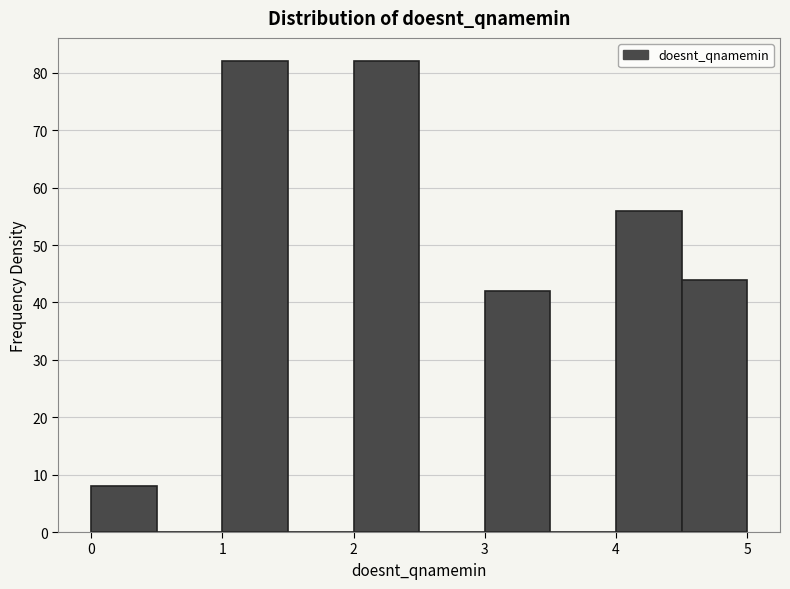

Reading left to right, list every bar in this chart as the range it spans on the x-axis followed by its height. The values are not printed on the chart, so give them approximately, as read against the axis.

0.0 to 0.5: 8
0.5 to 1.0: 0
1.0 to 1.5: 82
1.5 to 2.0: 0
2.0 to 2.5: 82
2.5 to 3.0: 0
3.0 to 3.5: 42
3.5 to 4.0: 0
4.0 to 4.5: 56
4.5 to 5.0: 44